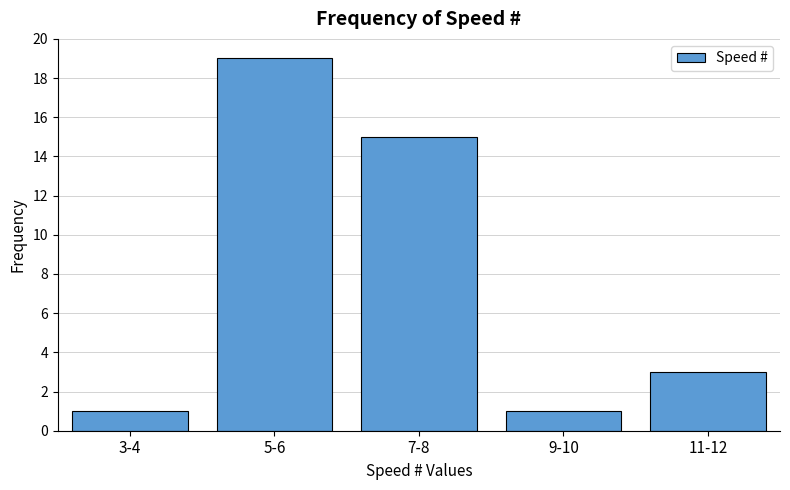

Reading right to left, transcribe all the data shown in this chart.

3	1	15	19	1